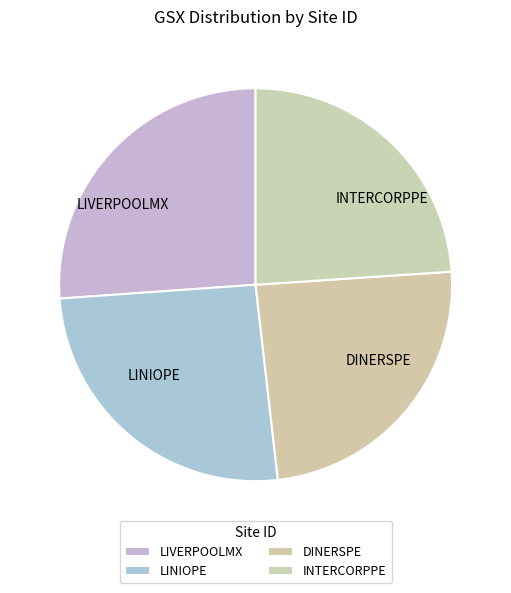

Is it true that INTERCORPPE is 24% of the pie?

True